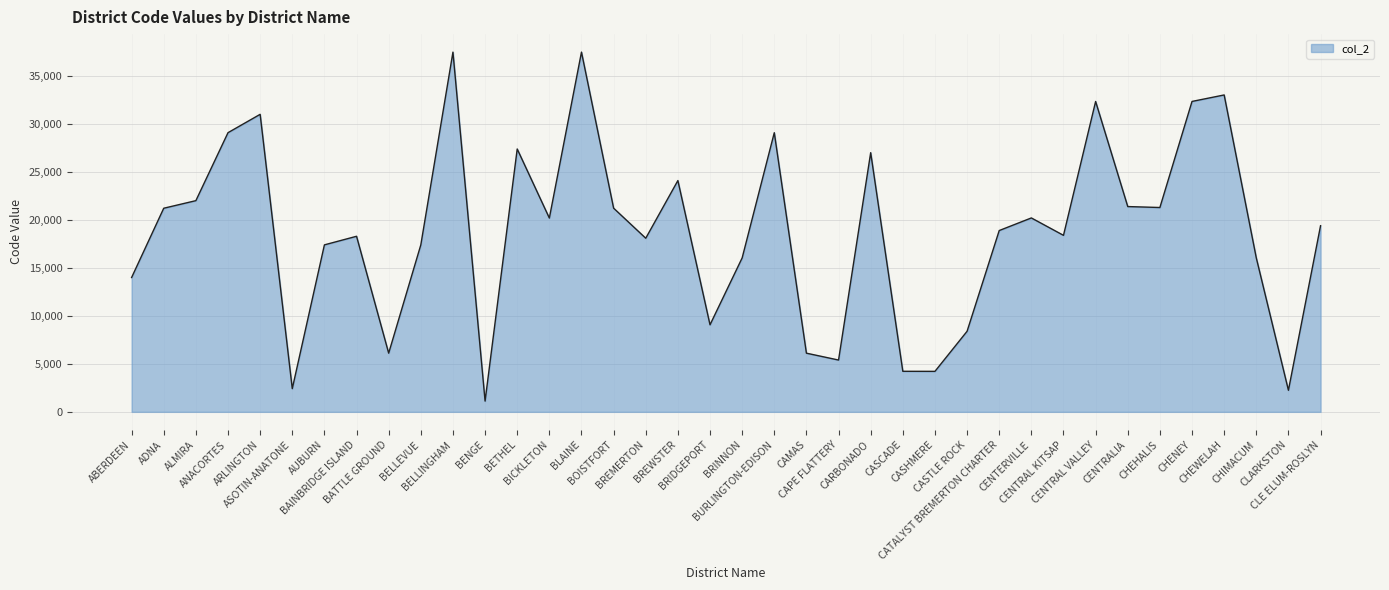

At which category does the chart reach its minimum across all series?

BENGE